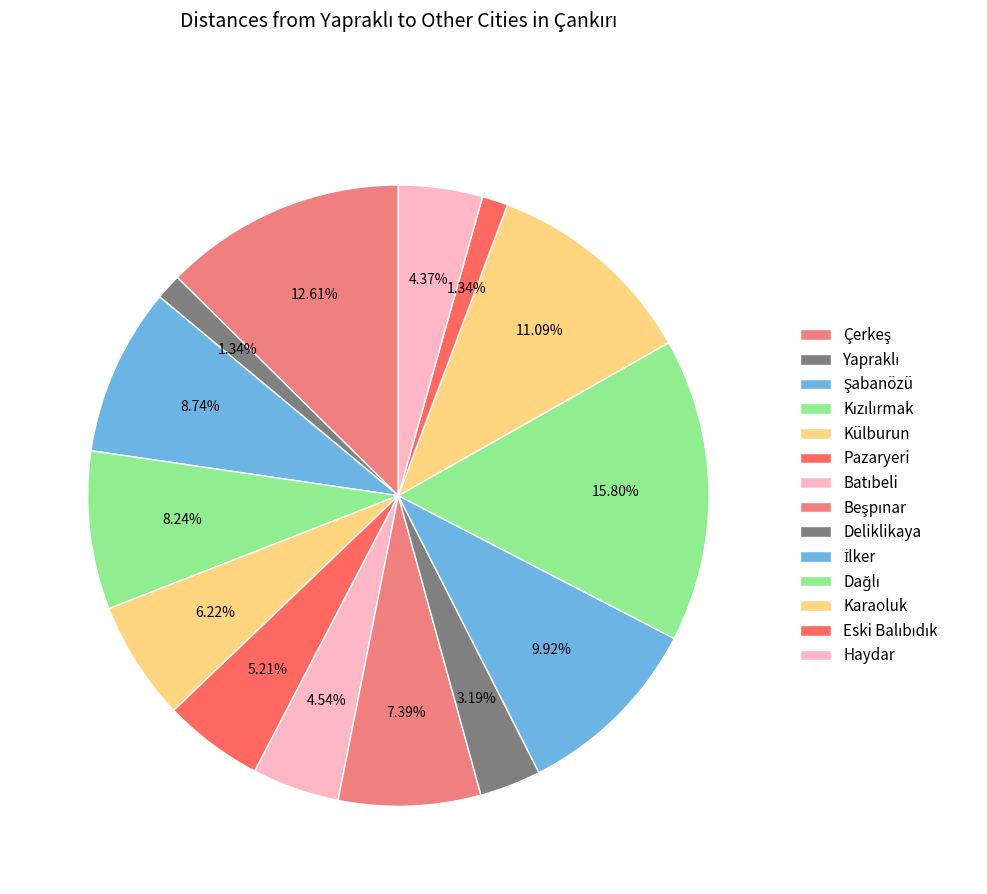

What is the change in value from Yapraklı to Karaoluk?

+58